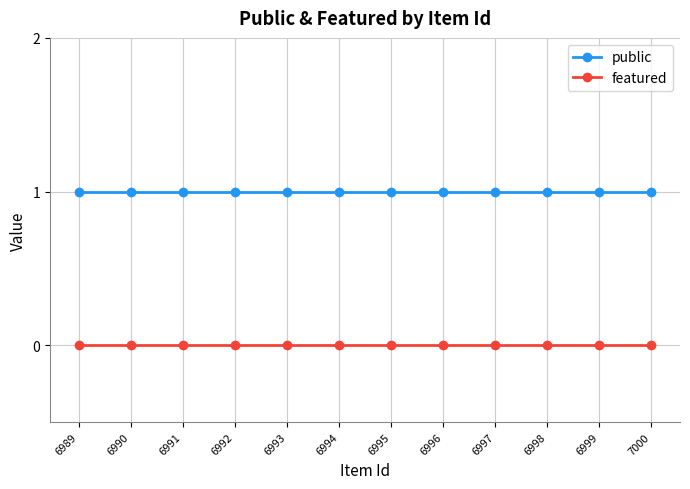

Read the public value at 6995.

1